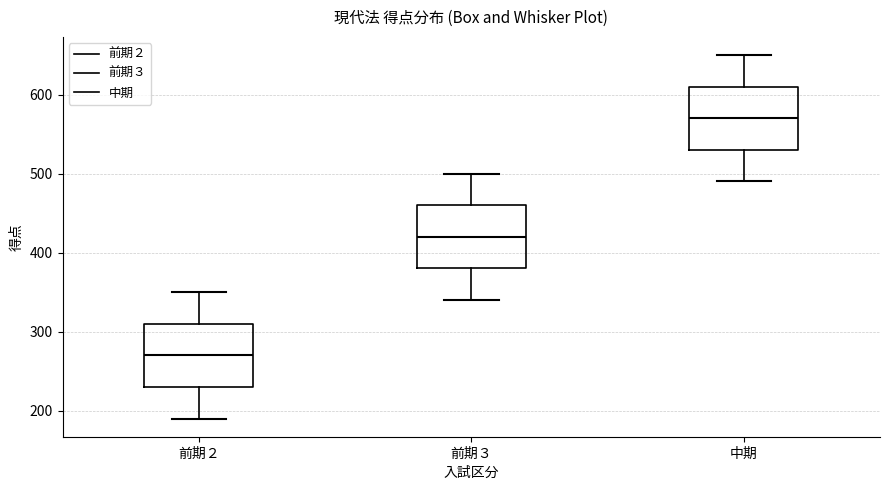

Which box's median line is the highest?

中期